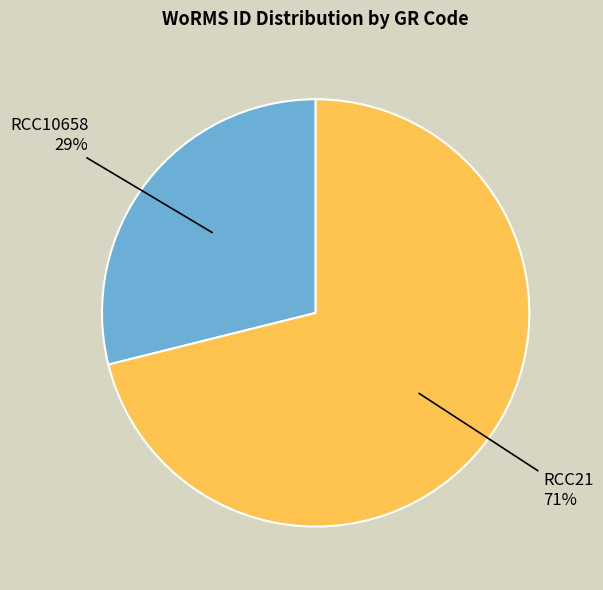

Does any single category account for the majority?

Yes